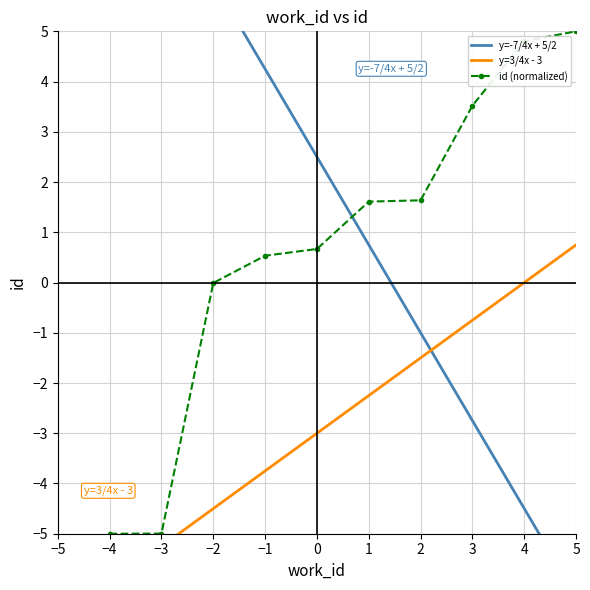

How many values are above zero?

7